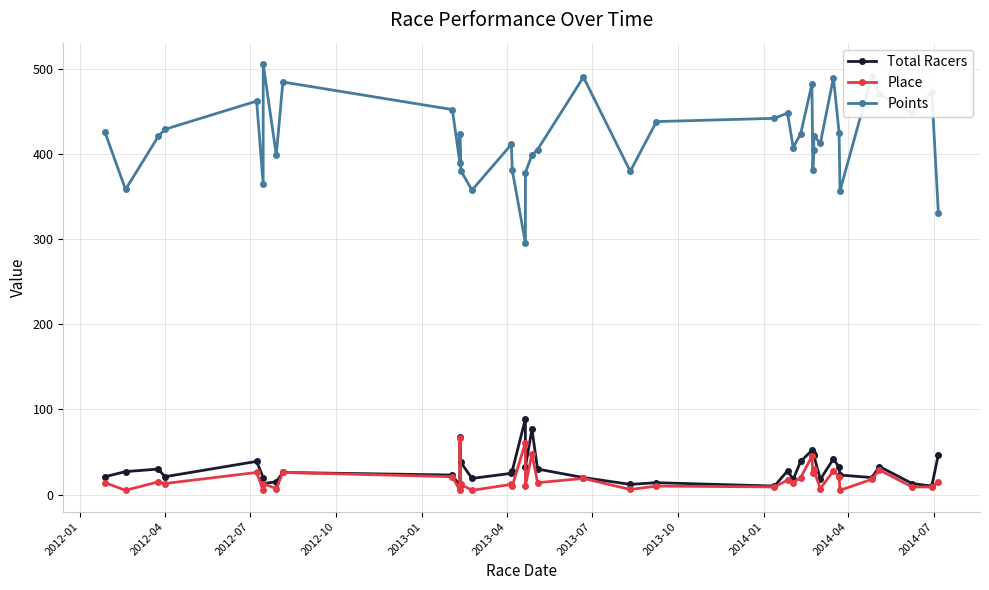

At 2012-04, list the series in order from smallest to largest.

Place, Total Racers, Points